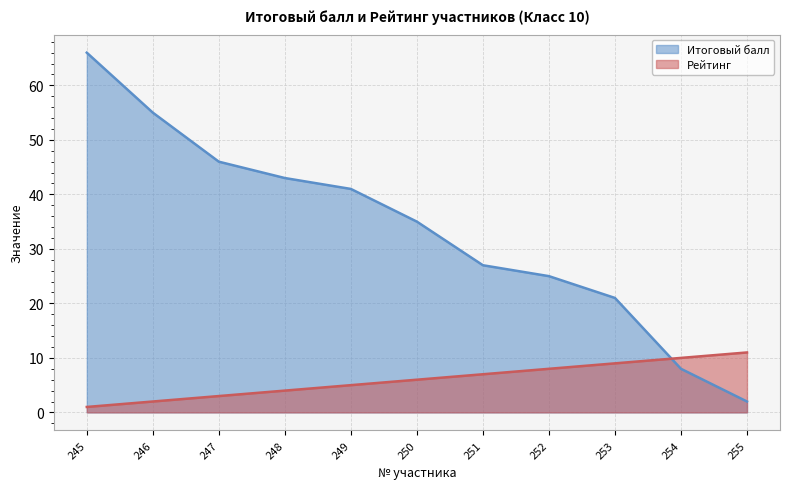

Reading left to right, transcribe all the data shown in this chart.

Итоговый балл: 245=66	246=55	247=46	248=43	249=41	250=35	251=27	252=25	253=21	254=8	255=2
Рейтинг: 245=1	246=2	247=3	248=4	249=5	250=6	251=7	252=8	253=9	254=10	255=11